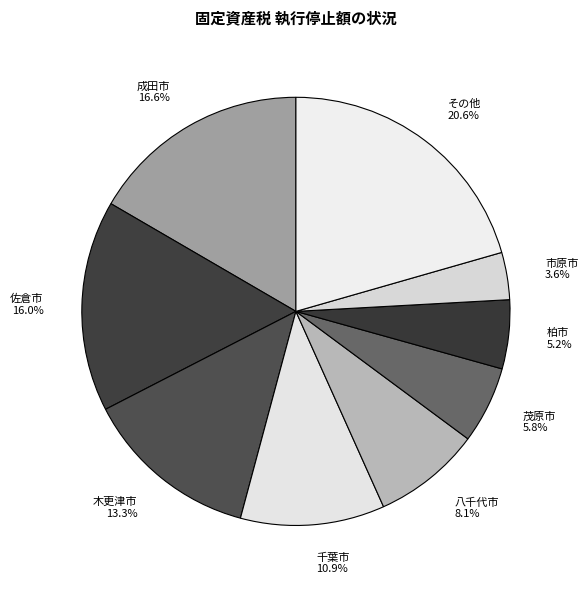

Is there a majority slice in this chart?

No